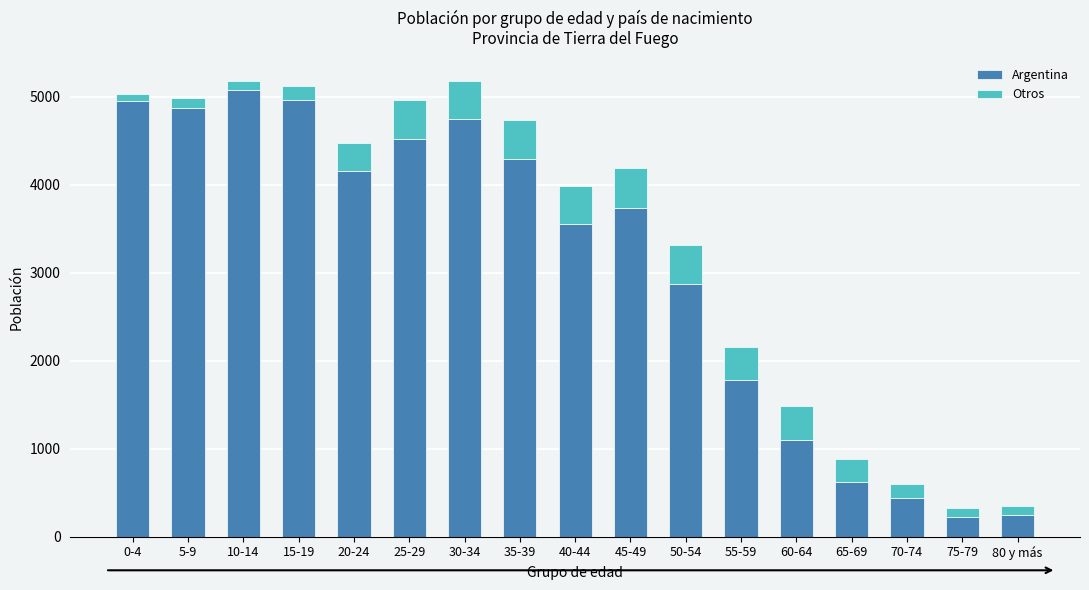

Where is Argentina nearest to the value 2655?

50-54